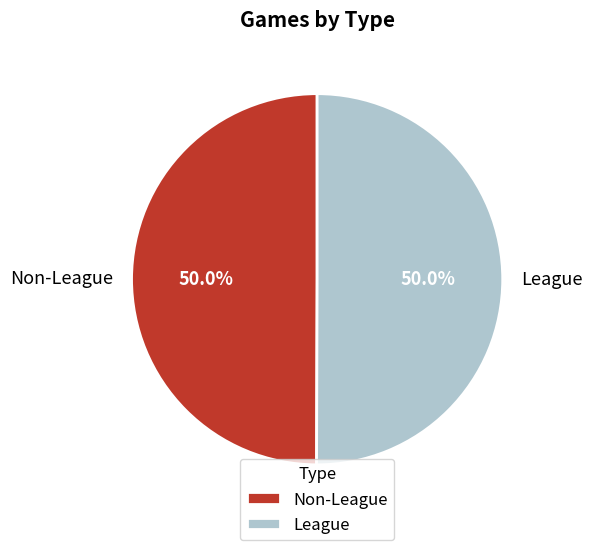

What is the ratio of the value at League to the value at Non-League?

1.0